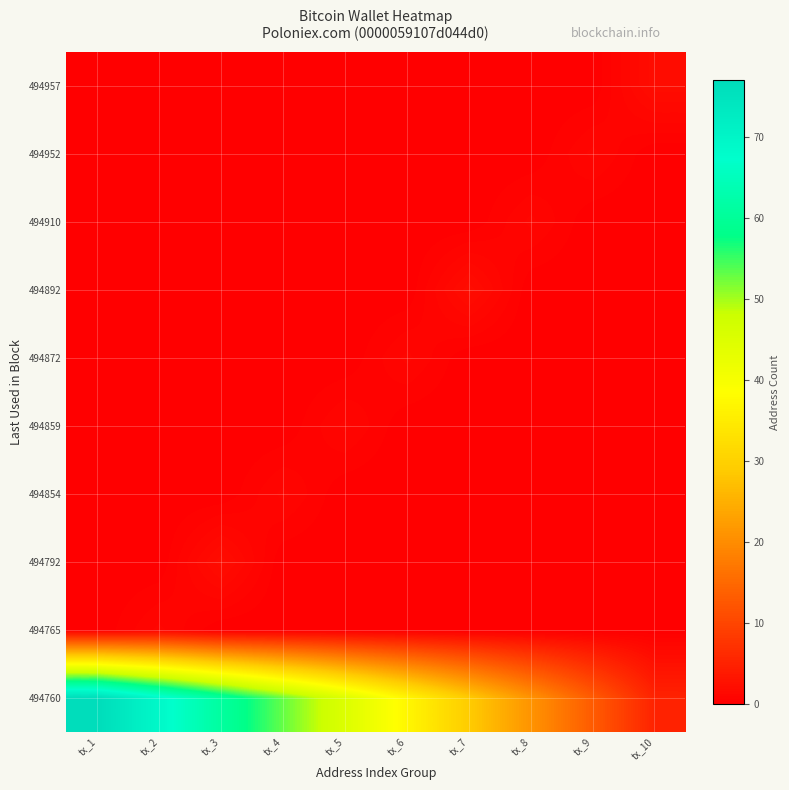

At which category does the chart reach its minimum across all series?

tx_1